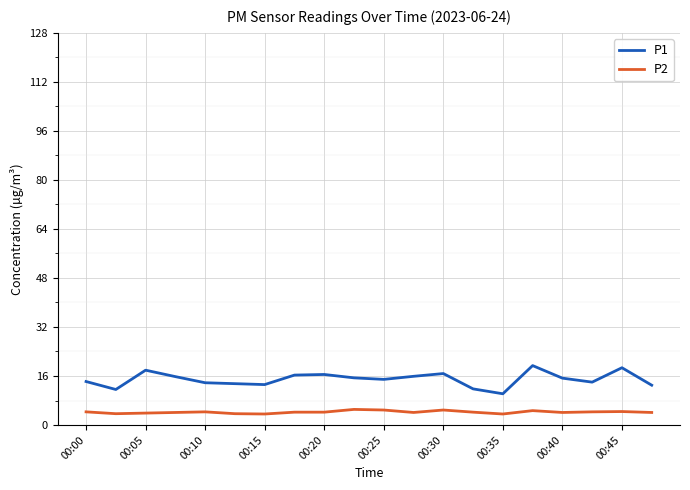

Rank the series by their average value, from highest to lowest.

P1, P2